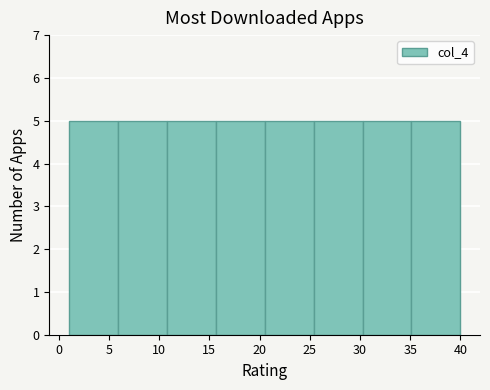

Reading left to right, transcribe this chart: for each bar, give the range it covers on the x-axis and its height. Neither the bar edges nor the heights are printed on the chart, so give them approximately, as read against the axes.

1.0 to 6.0: 5
6.0 to 11.0: 5
11.0 to 15.5: 5
15.5 to 20.5: 5
20.5 to 25.5: 5
25.5 to 30.5: 5
30.5 to 35.0: 5
35.0 to 40.0: 5